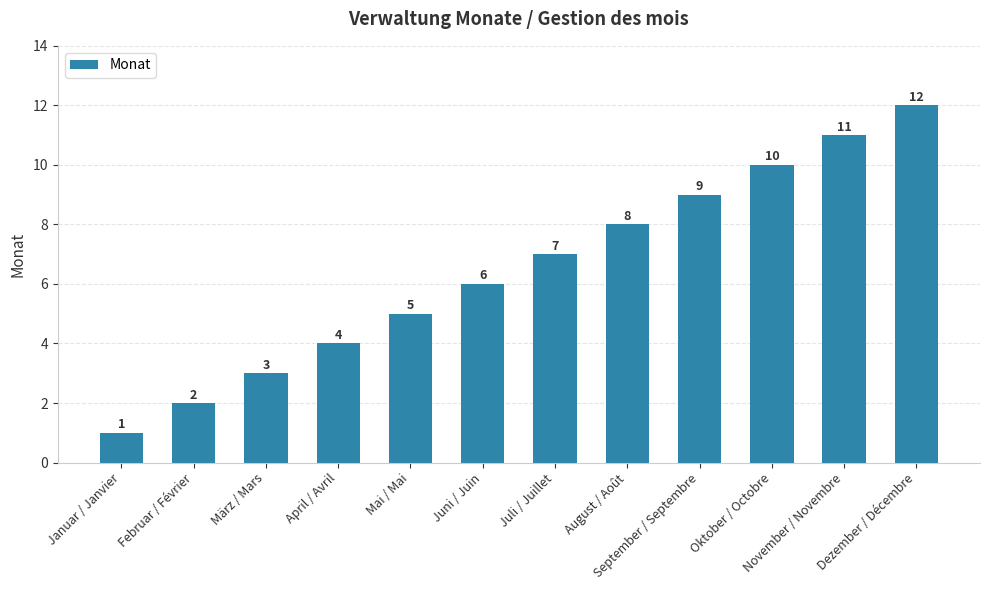

Which has a higher value, Dezember / Décembre or Januar / Janvier?

Dezember / Décembre